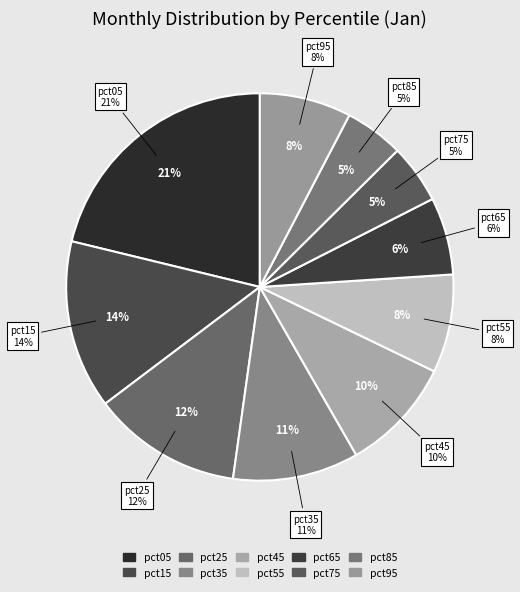

Combined, do pct35 and pct05 account for over 50%?

No